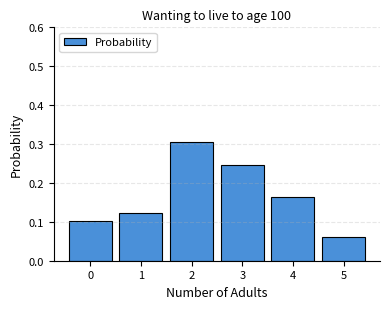

What is the sum of the values at 1 and 3?

0.4